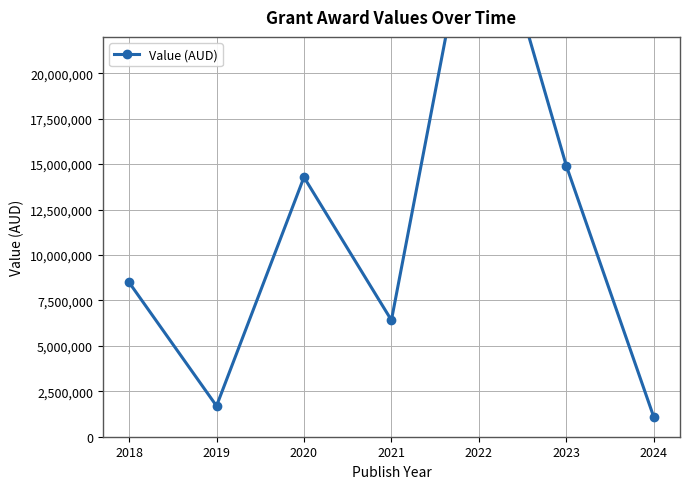

List the labels in order of value, smallest first.

2024, 2019, 2021, 2018, 2020, 2023, 2022